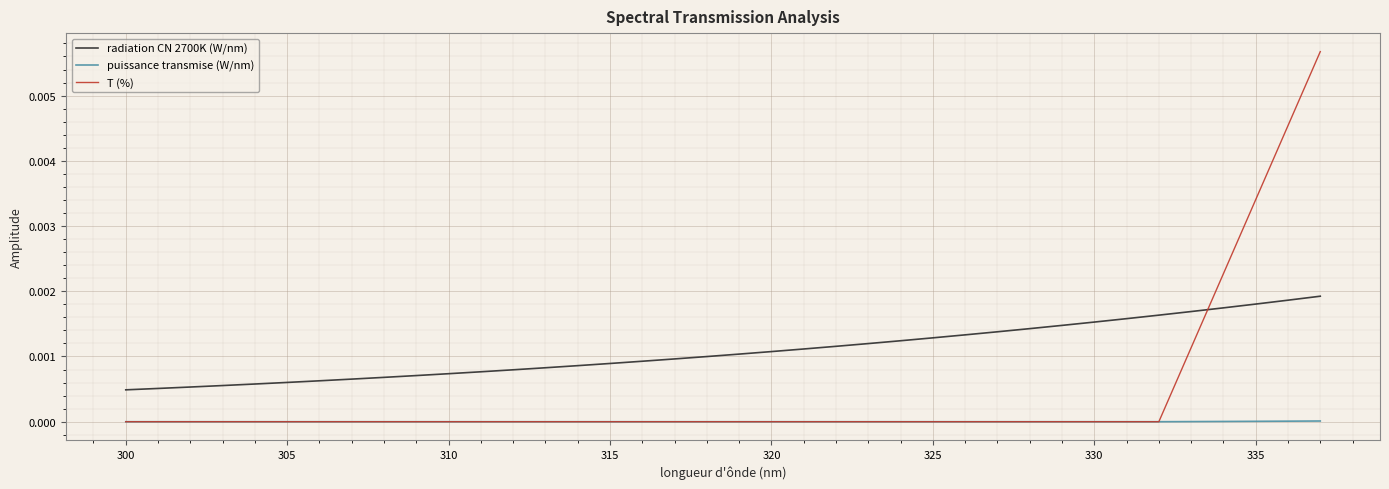

Which series has the widest spread of values?

T (%)